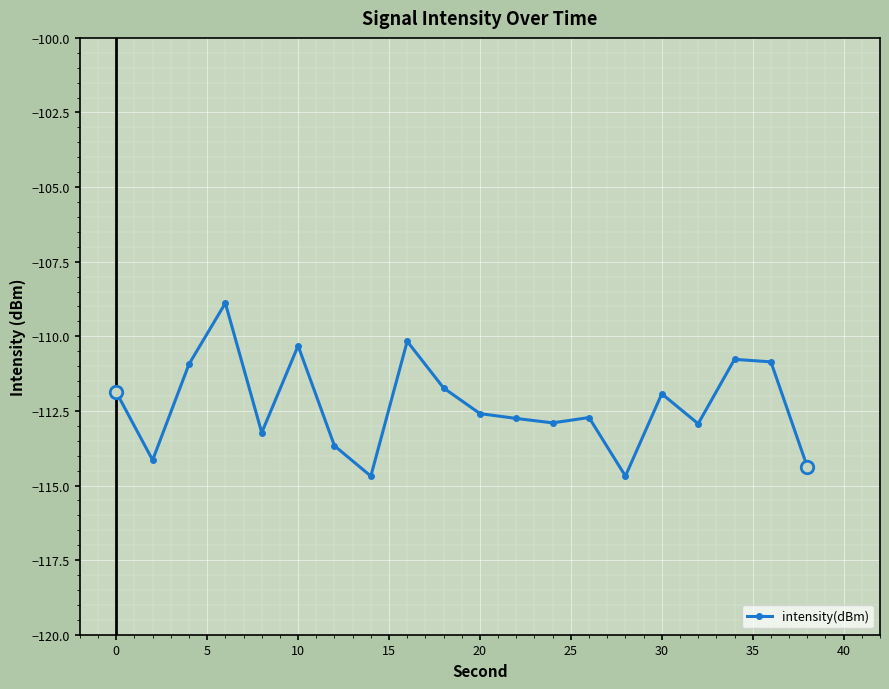

What is the difference between the second highest and second lowest values?

4.5